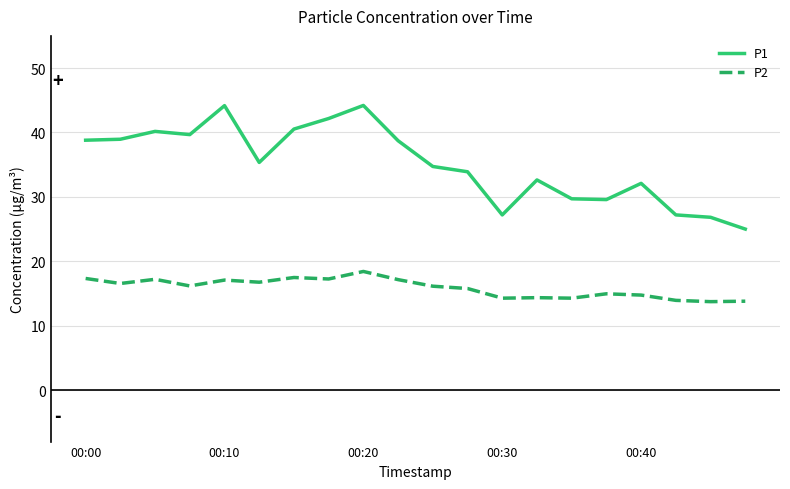

In P2, how many points are higher than both neighbors (excluding endpoints)?

6